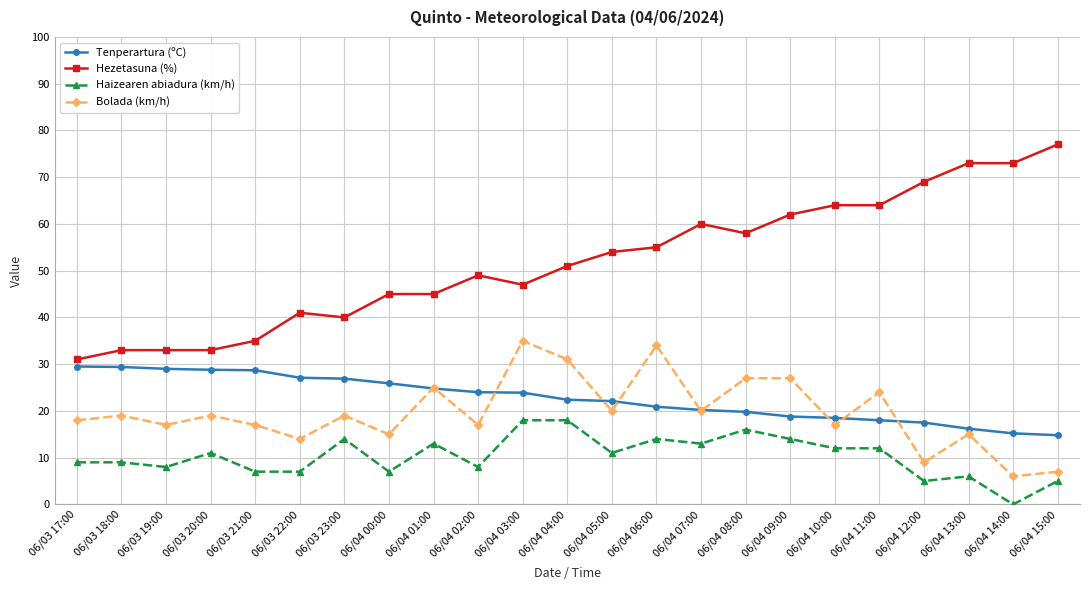

True or false: Haizearen abiadura (km/h) and Tenperartura (ºC) intersect in this chart.

False